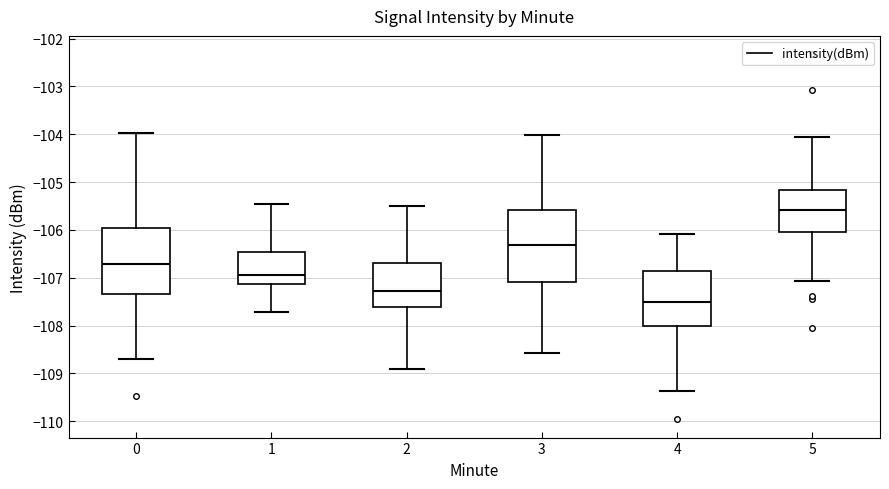

Reading left to right, transcribe this box plot: for each box, give where its median line is, the range the box spans, and where its two whiskers end, as read against the y-axis. The values are not printed on the chart, so give them approximately, as read against the axis.

0: median -106.7, box -107.3 to -106.0, whiskers -108.7 to -104.0
1: median -106.9, box -107.1 to -106.5, whiskers -107.7 to -105.4
2: median -107.3, box -107.6 to -106.7, whiskers -108.9 to -105.5
3: median -106.3, box -107.1 to -105.6, whiskers -108.6 to -104.0
4: median -107.5, box -108.0 to -106.9, whiskers -109.4 to -106.1
5: median -105.6, box -106.0 to -105.2, whiskers -107.1 to -104.0